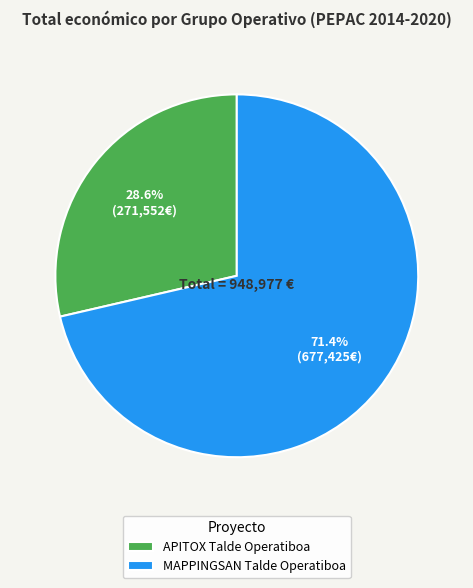

How many slices are in this pie chart?

2